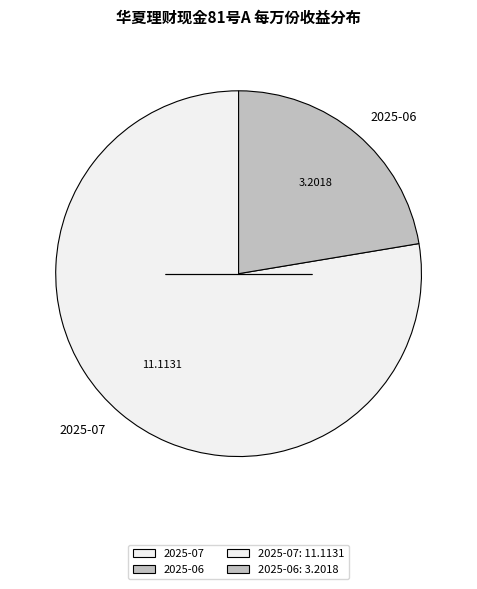

Rank the categories by value from lowest to highest.

2025-06, 2025-07